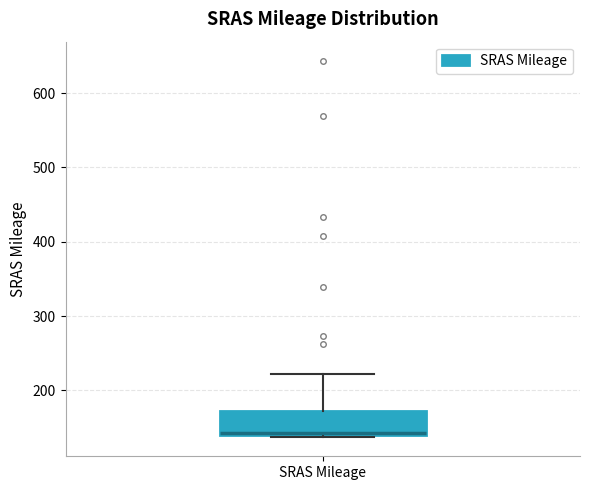

Transcribe this box plot: give where the median line is, the range the box spans, and where the two whiskers end, as read against the y-axis. The values are not printed on the chart, so give them approximately, as read against the axis.

median 140 (just above the box's lower edge), box 140 to 170, whiskers 140 to 220